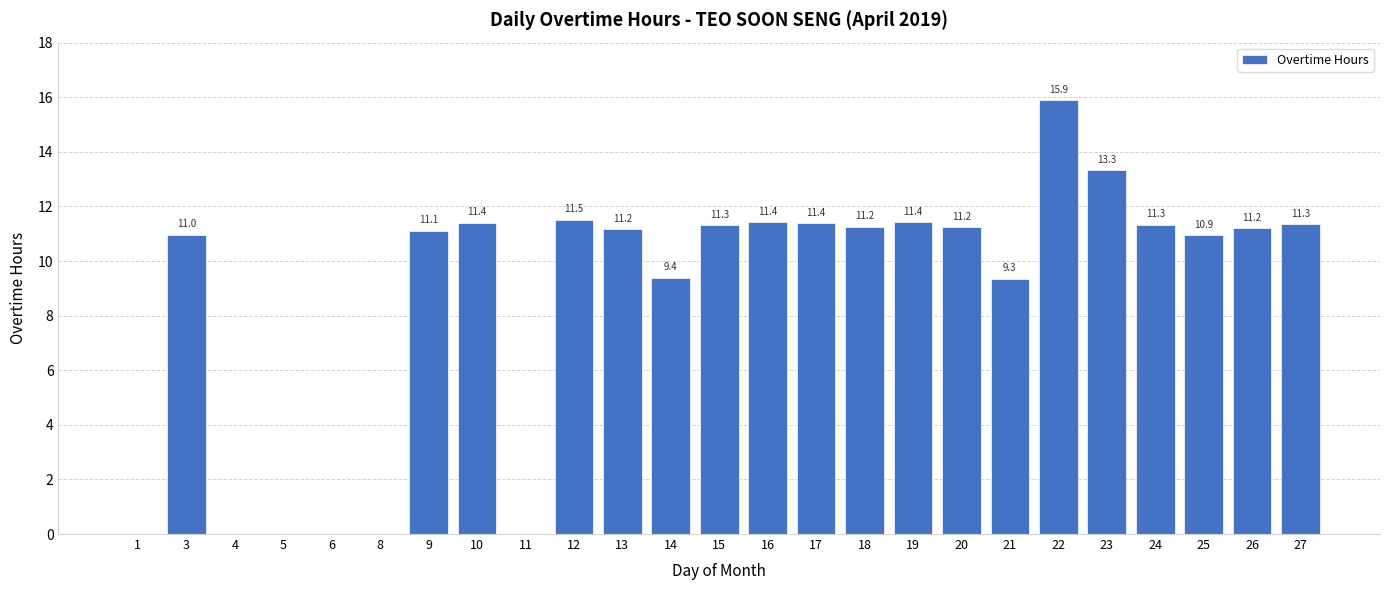

Where is the data nearest to the value 7?

21